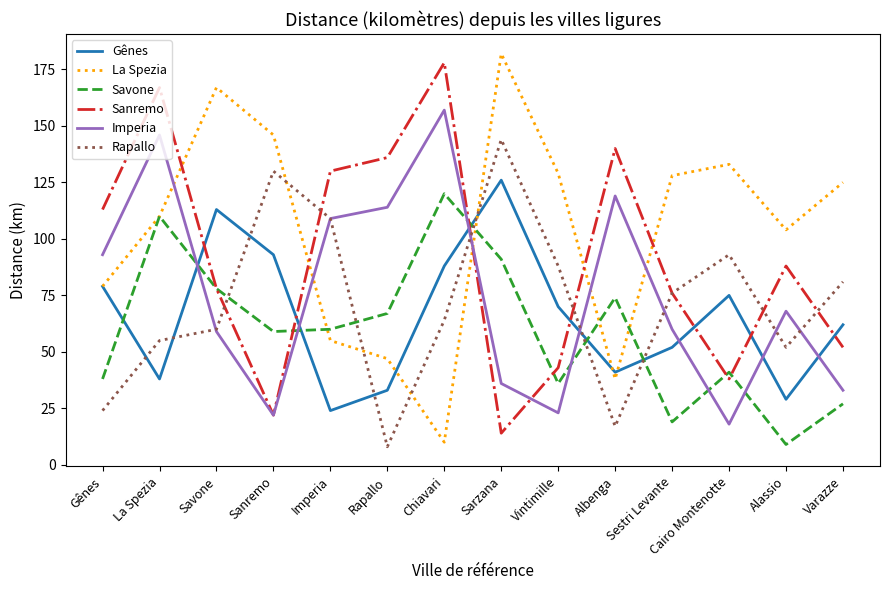

How many lines are shown in the chart?

6